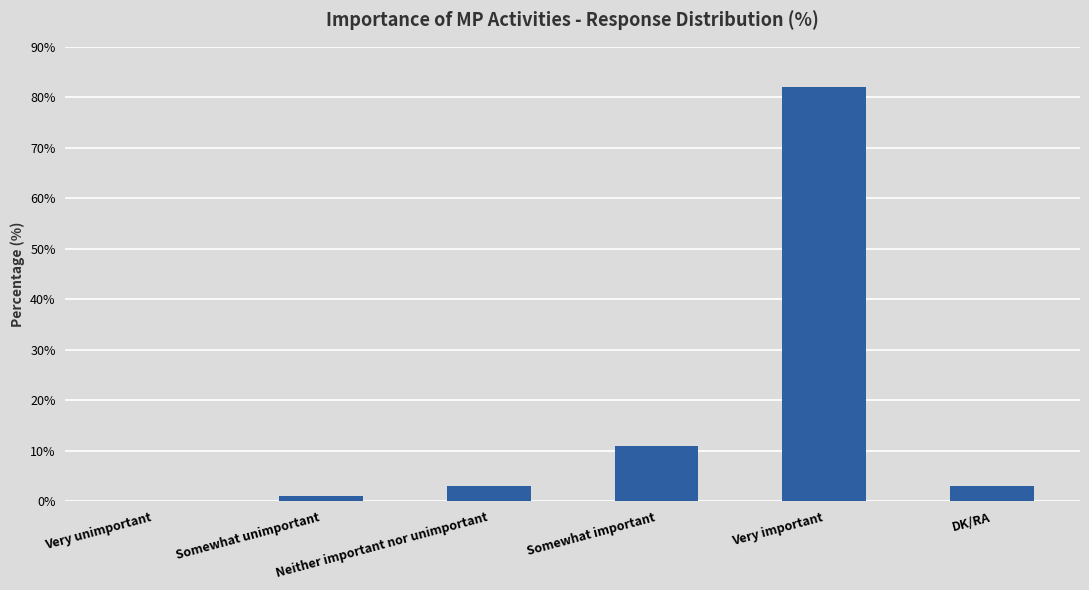

Reading left to right, list all the values displayed in this chart.

0	1	3	11	82	3